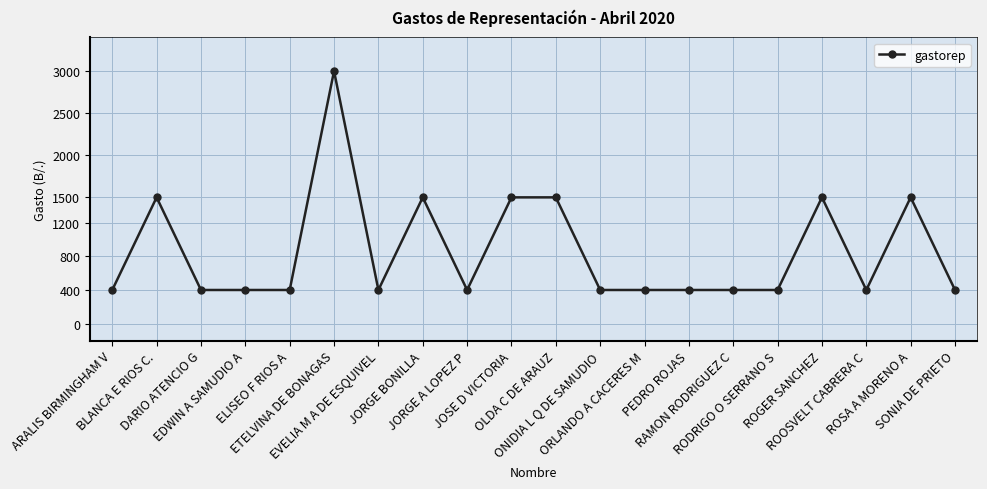

Which label corresponds to the largest value in the chart?

ETELVINA DE BONAGAS